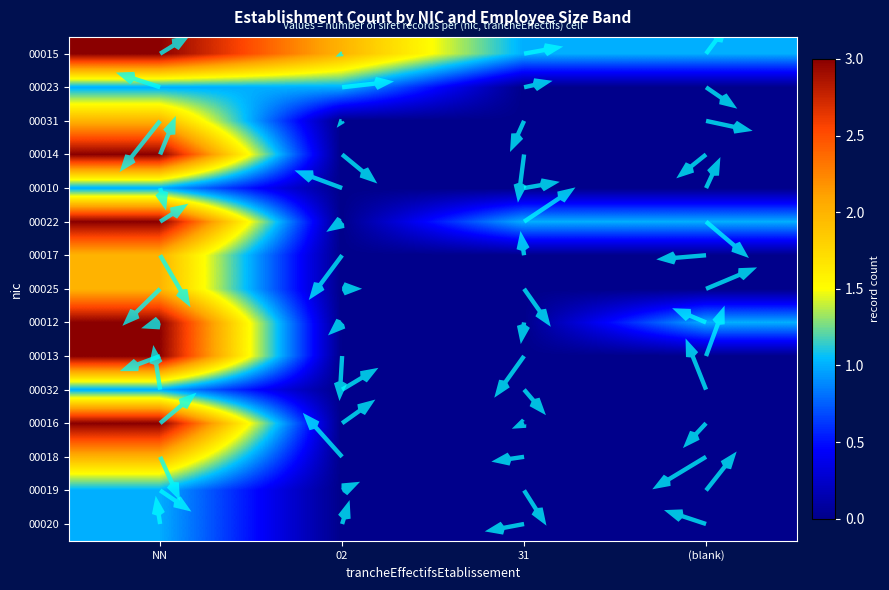

The 00013 series shows 0 at . True or false?

True